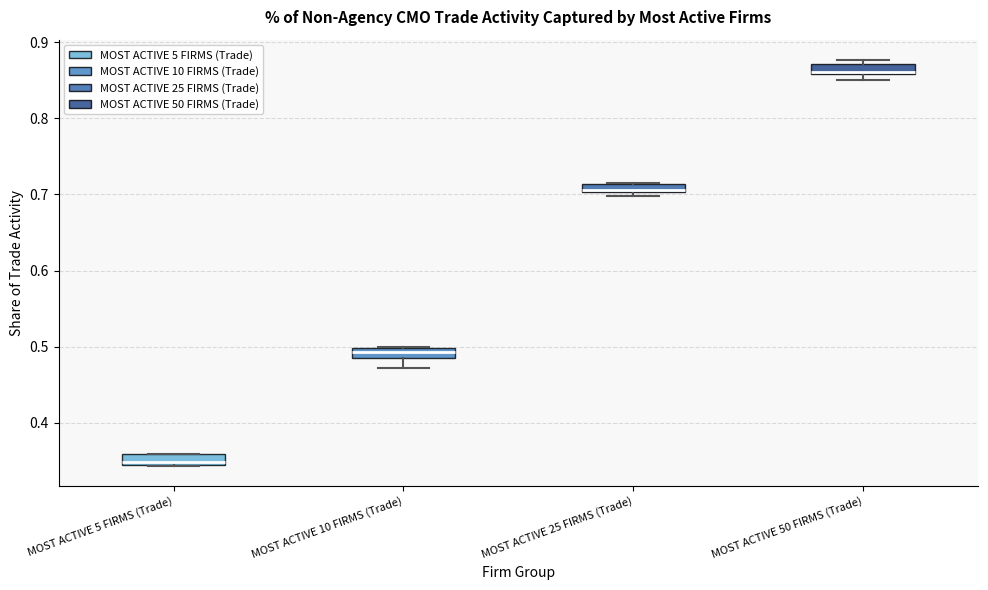

Where is the lower edge of the box for MOST ACTIVE 25 FIRMS (Trade) on the y-axis? The values are not printed on the chart, so give them approximately, as read against the axis.

0.70